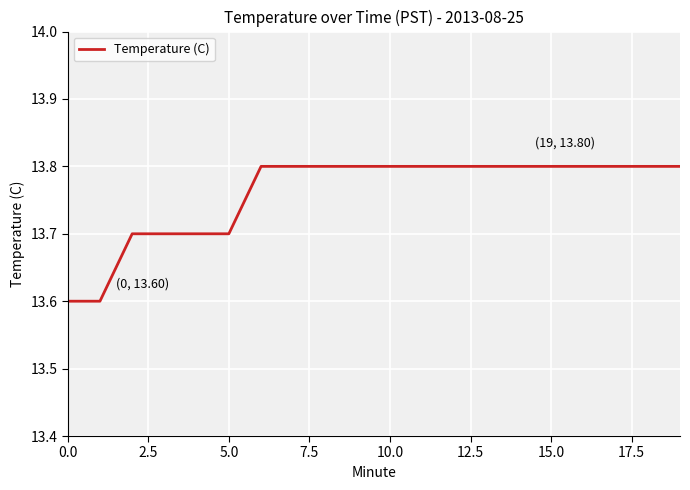

What is the minimum value shown in the chart?

13.6